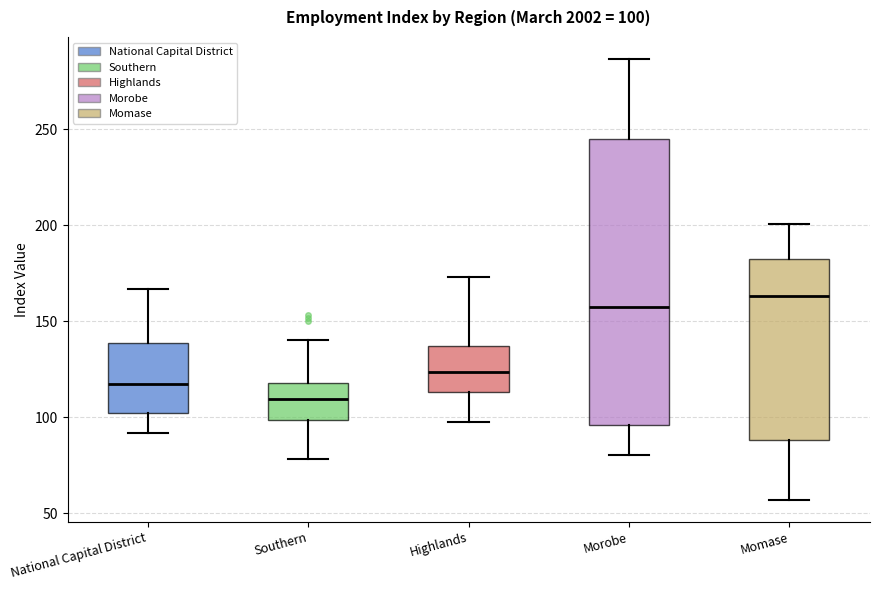

Which box's median line is the lowest?

Southern